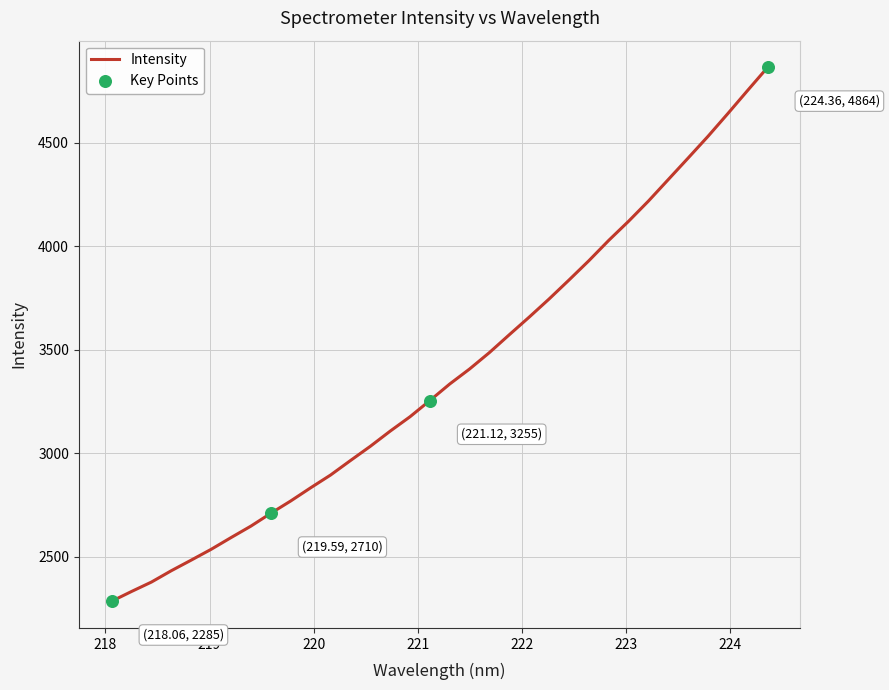

What is the minimum value shown in the chart?

2285.1